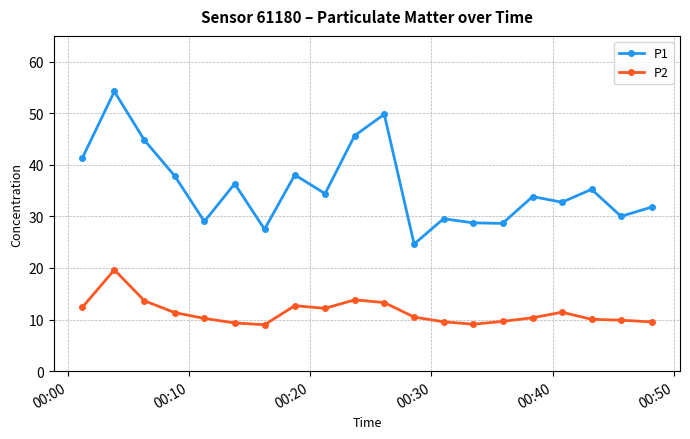

What is the value of the P1 point at the 16th from the left?

33.9